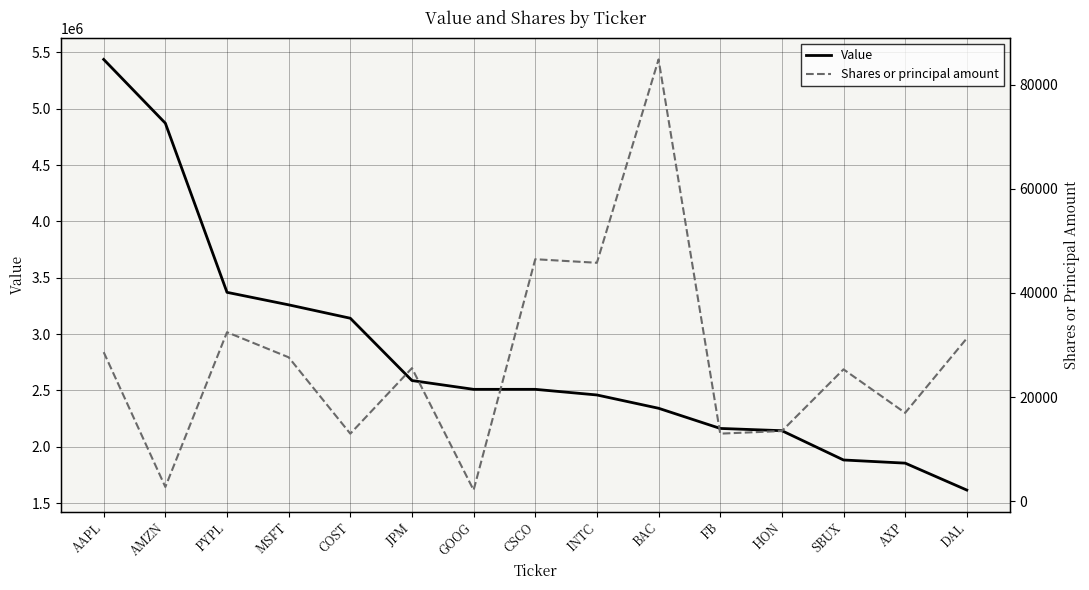

At which label does Value reach its peak?

AAPL